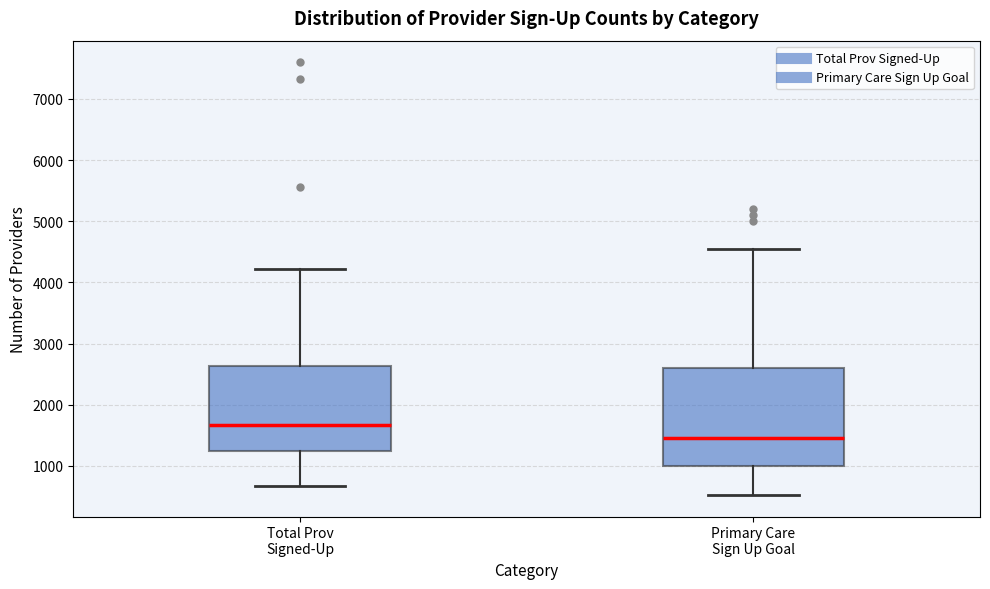

Which box's median line is the highest?

Total Prov Signed-Up